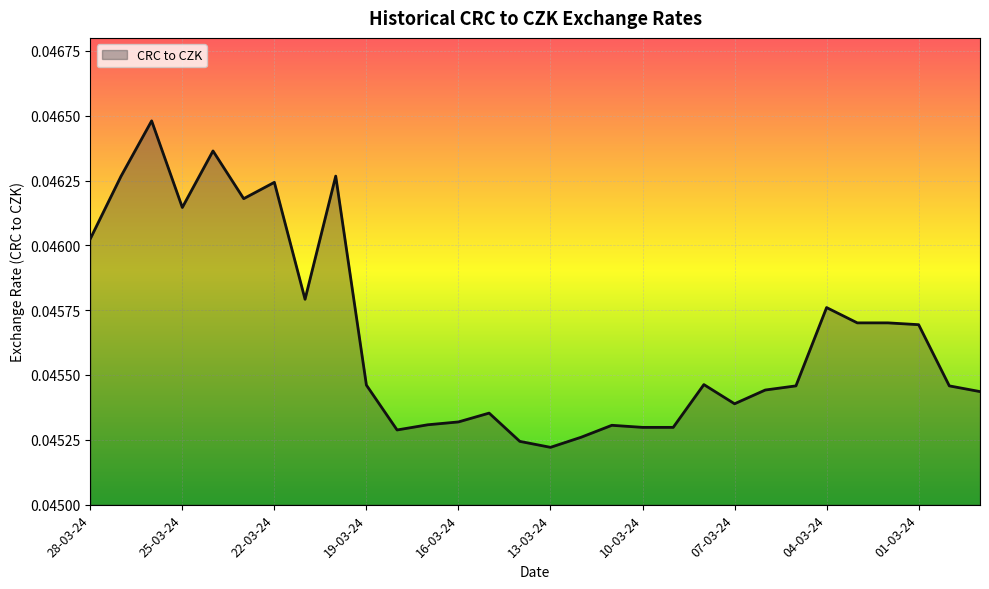

List the labels in order of value, smallest first.

13-03-24, 14-03-24, 12-03-24, 18-03-24, 10-03-24, 09-03-24, 11-03-24, 17-03-24, 16-03-24, 15-03-24, 07-03-24, 28-02-24, 06-03-24, 05-03-24, 29-02-24, 19-03-24, 08-03-24, 01-03-24, 03-03-24, 02-03-24, 04-03-24, 21-03-24, 28-03-24, 25-03-24, 23-03-24, 22-03-24, 27-03-24, 20-03-24, 24-03-24, 26-03-24